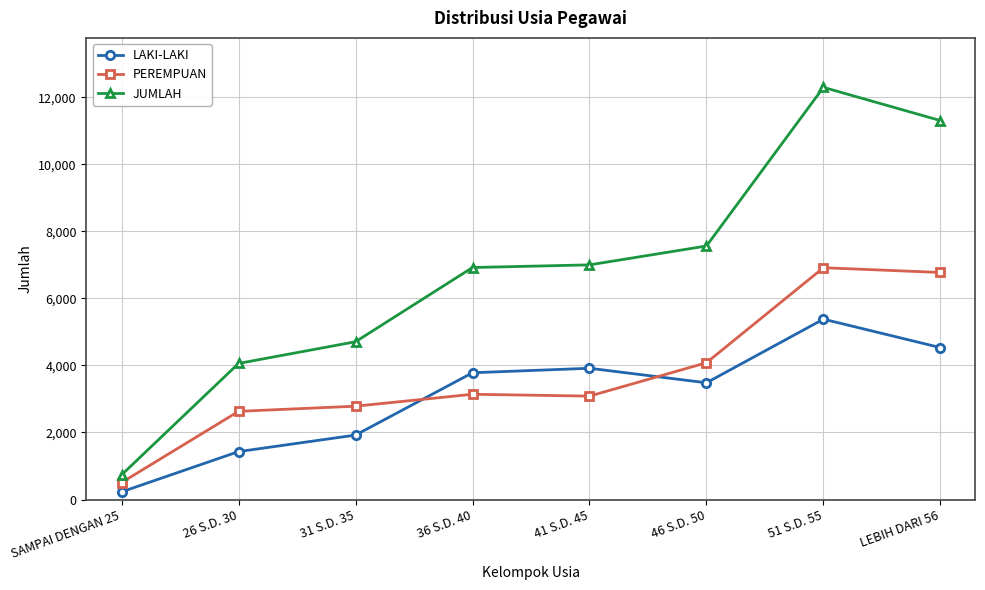

What is the spread (max minus min) of values at 46 S.D. 50?

4080